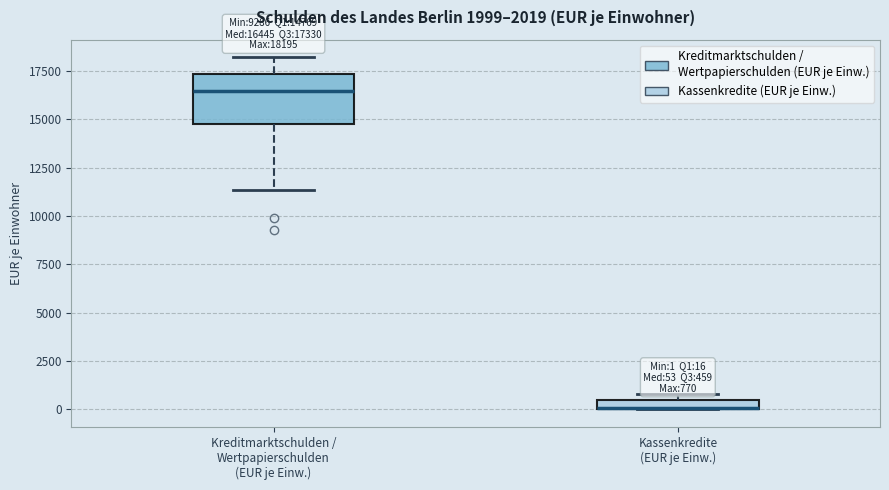

Which box is the tallest, from its lower edge to its upper edge?

Kreditmarktschulden / Wertpapierschulden (EUR je Einw.)